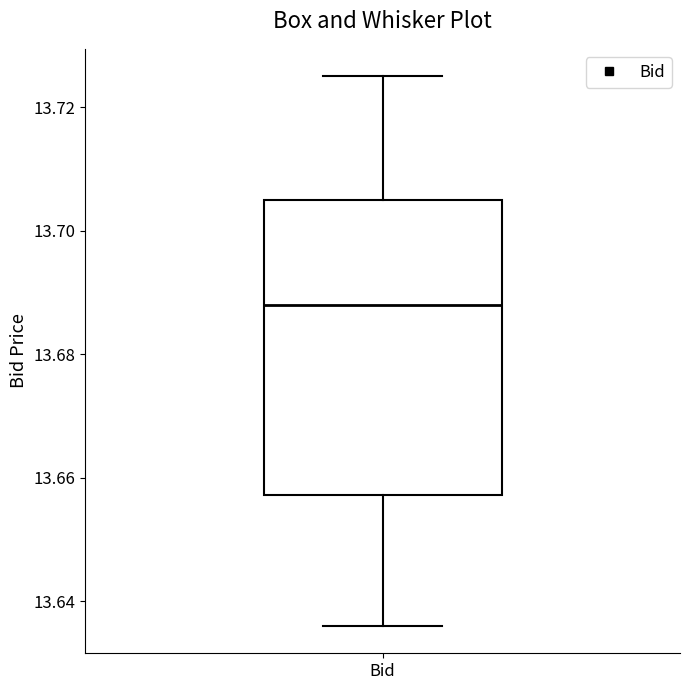

Transcribe this box plot: give where the median line is, the range the box spans, and where the two whiskers end, as read against the y-axis. The values are not printed on the chart, so give them approximately, as read against the axis.

median 13.688, box 13.658 to 13.706, whiskers 13.636 to 13.726